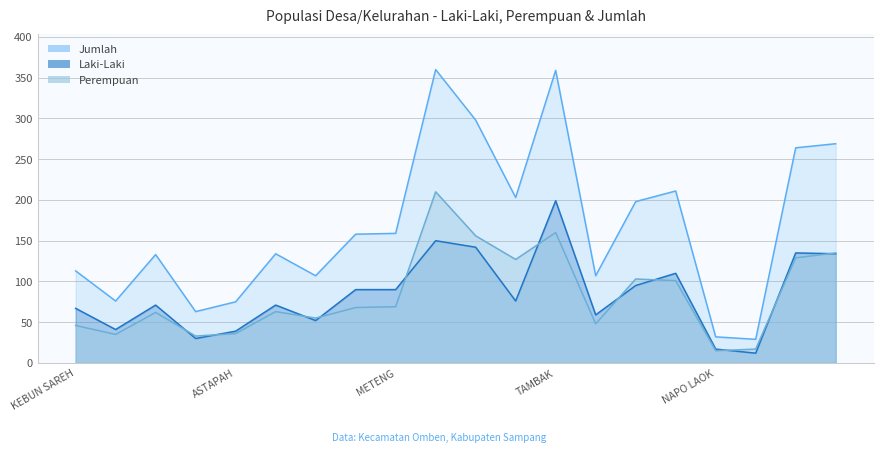

What is the label of the 3rd point from the right?

NAPO DAYA